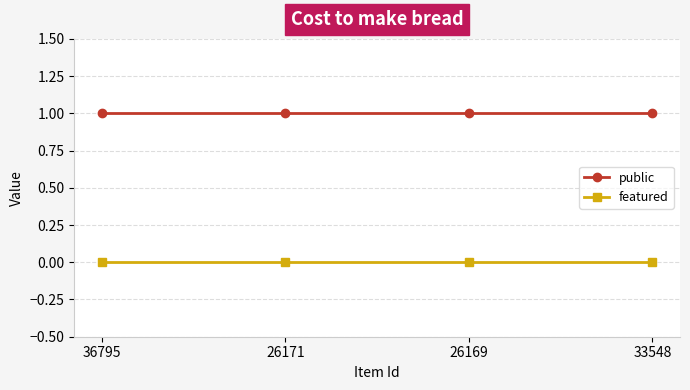

Reading left to right, extract all data points from this chart.

public: 1	1	1	1
featured: 0	0	0	0